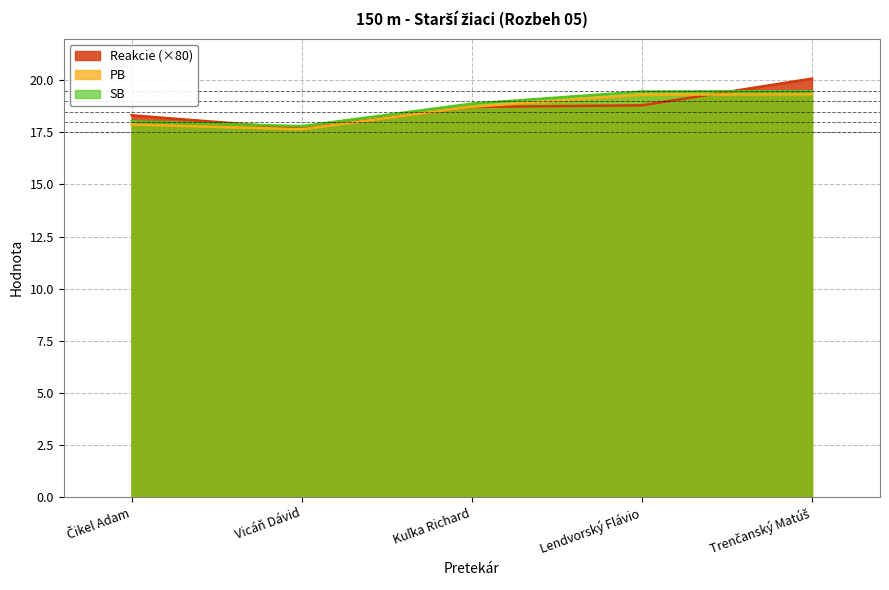

What is the value of the Reakcie point at the 3rd from the left?

18.7